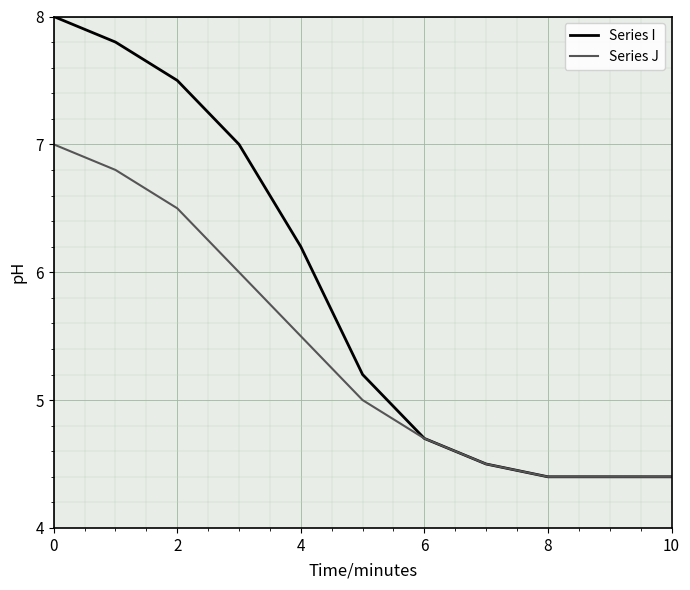

Rank the series by their average value, from lowest to highest.

Series J, Series I